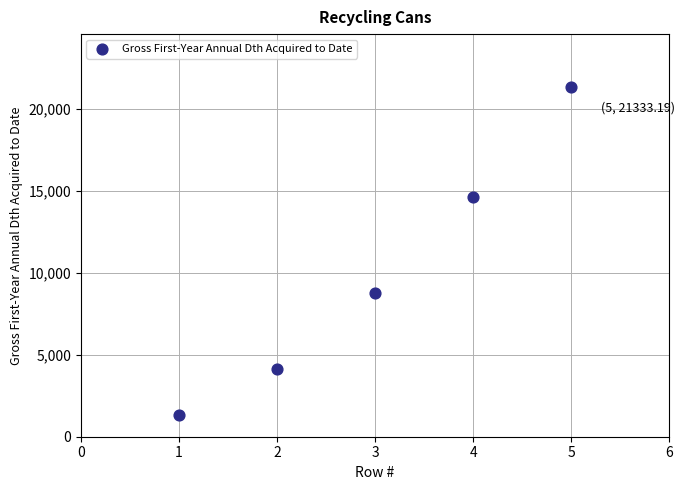

What Y value in the scatter plot is closest to 11330?

8743.8